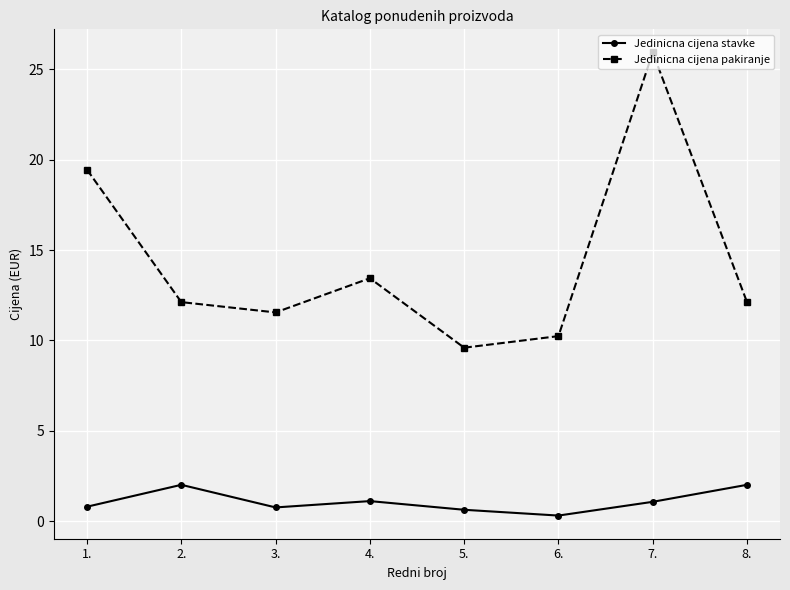

At which category does Jedinicna cijena stavke reach its first local valley?

3.